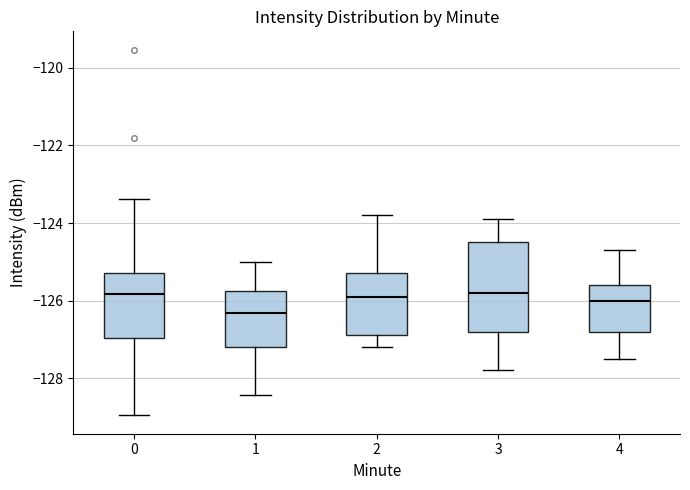

Reading left to right, read every box against the y-axis: the position of its median line, the range the box covers, and the ends of its whiskers. The values are not printed on the chart, so give them approximately, as read against the axis.

0: median -125.8, box -127.0 to -125.2, whiskers -129.0 to -123.4
1: median -126.4, box -127.2 to -125.8, whiskers -128.4 to -125.0
2: median -125.8, box -126.8 to -125.2, whiskers -127.2 to -123.8
3: median -125.8, box -126.8 to -124.4, whiskers -127.8 to -123.8
4: median -126.0, box -126.8 to -125.6, whiskers -127.4 to -124.6